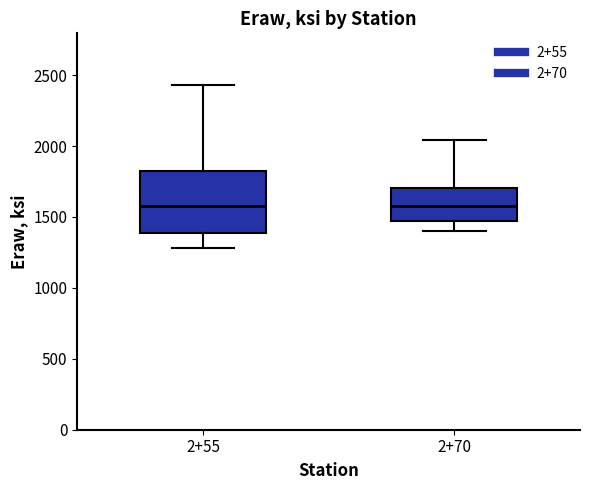

Reading left to right, read every box against the y-axis: the position of its median line, the range the box covers, and the ends of its whiskers. The values are not printed on the chart, so give them approximately, as read against the axis.

2+55: median 1600, box 1400 to 1850, whiskers 1300 to 2450
2+70: median 1600, box 1450 to 1700, whiskers 1400 to 2050